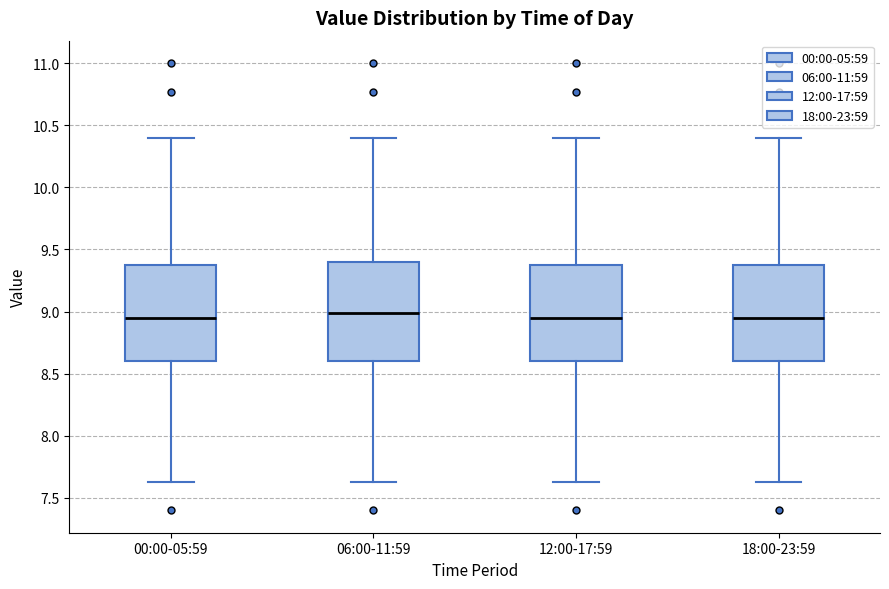

Reading left to right, read every box against the y-axis: the position of its median line, the range the box covers, and the ends of its whiskers. The values are not printed on the chart, so give them approximately, as read against the axis.

00:00-05:59: median 8.95, box 8.60 to 9.40, whiskers 7.65 to 10.40
06:00-11:59: median 9.00, box 8.60 to 9.40, whiskers 7.65 to 10.40
12:00-17:59: median 8.95, box 8.60 to 9.40, whiskers 7.65 to 10.40
18:00-23:59: median 8.95, box 8.60 to 9.40, whiskers 7.65 to 10.40